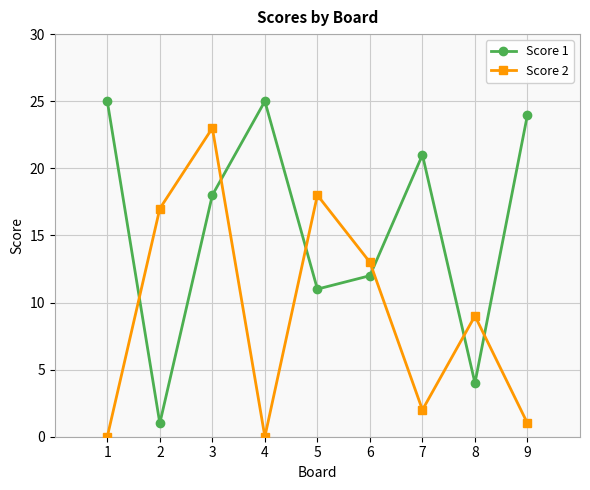

At which label does Score 1 reach its minimum?

2